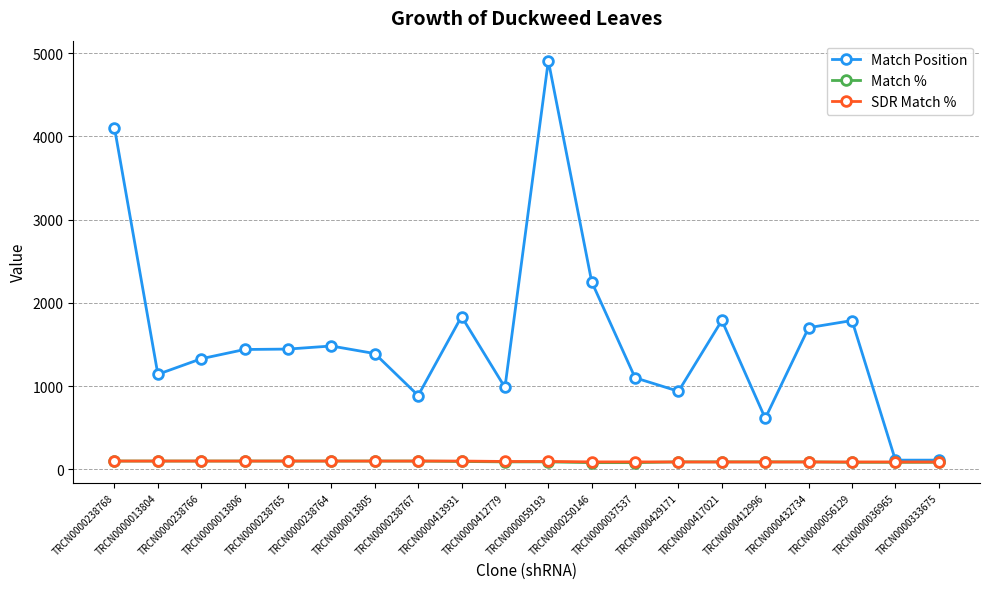

What is the maximum value shown in the chart?

4908